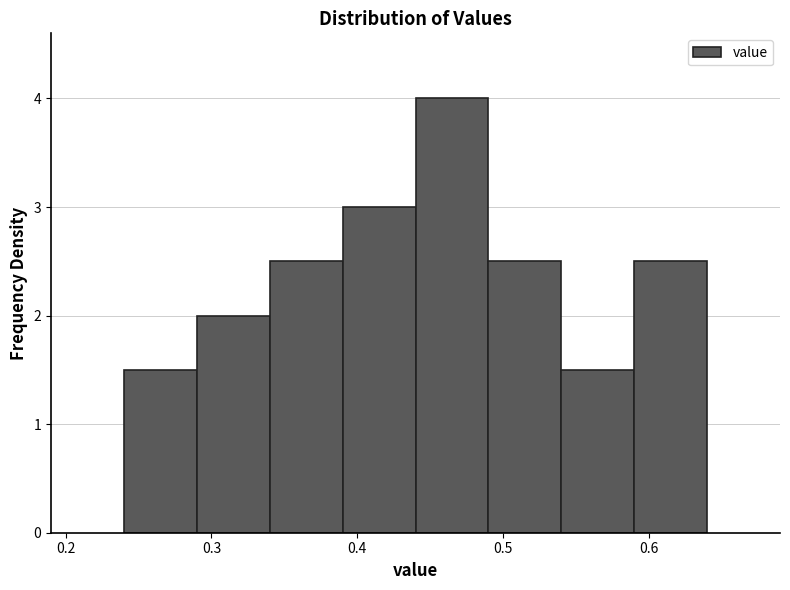

How tall is the bar that spans 0.49 to 0.54 on the x-axis? The values are not printed on the chart, so give them approximately, as read against the axis.

2.5